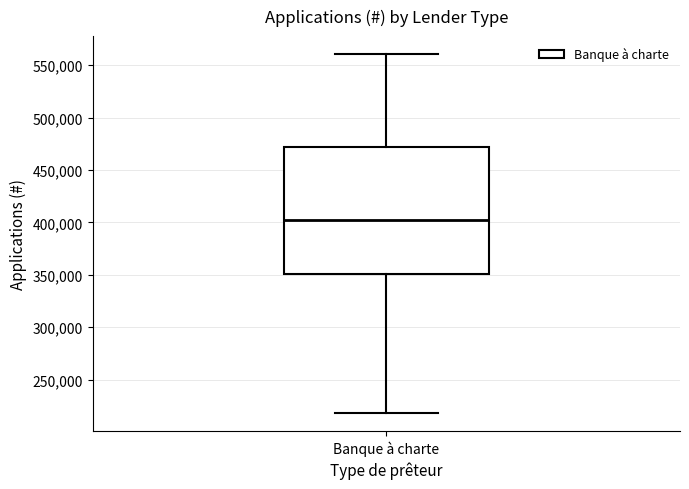

Where does the lower whisker of the box for Banque à charte end on the y-axis? The values are not printed on the chart, so give them approximately, as read against the axis.

220000